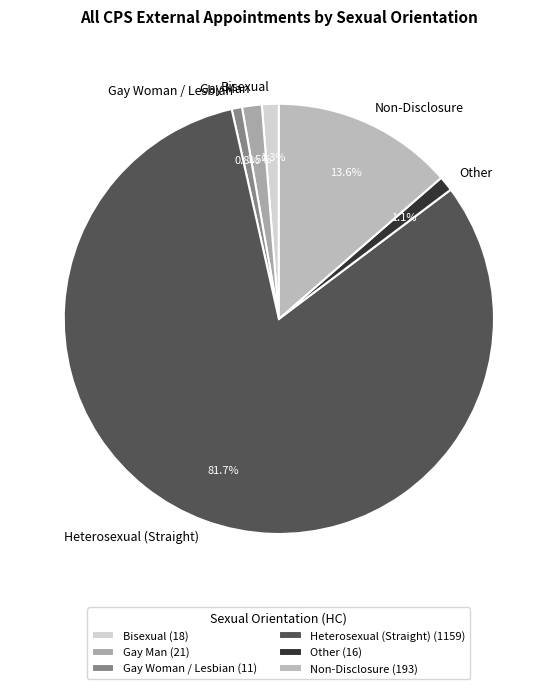

Is there any slice that represents more than half of the pie?

Yes